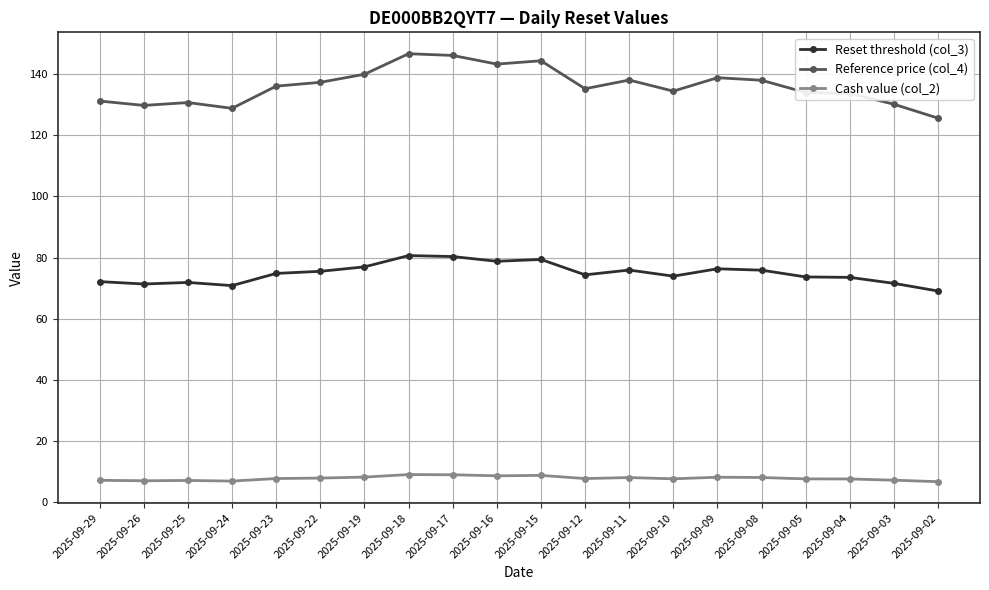

Is the value of Cash value (col_2) at 2025-09-09 greater than the value of Reset threshold (col_3) at 2025-09-08?

No